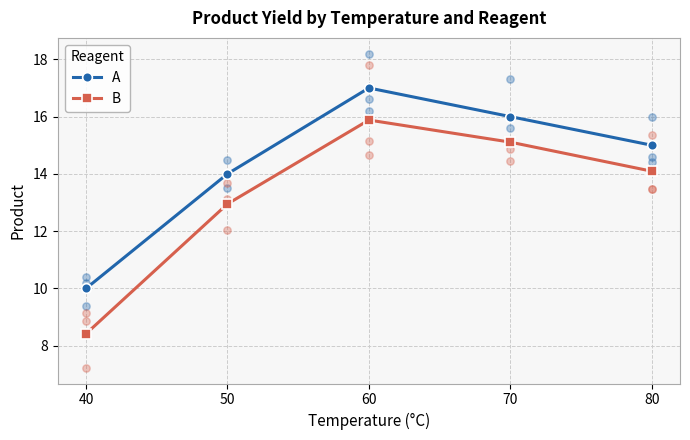

Which series has the widest spread of Y values?

B